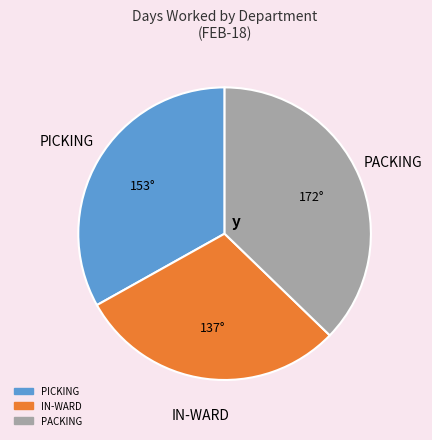

Does any single category account for the majority?

No